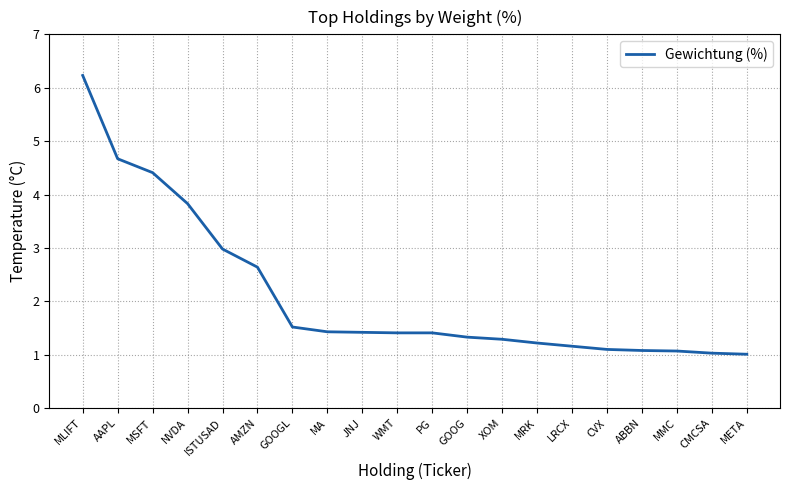

The value at CMCSA is 1.0. True or false?

True